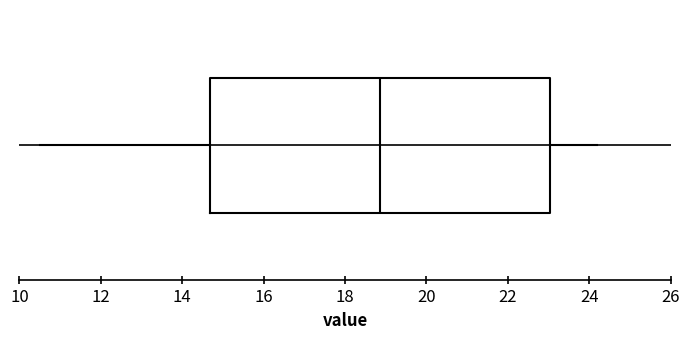

Where does the left whisker of the box end on the x-axis? The values are not printed on the chart, so give them approximately, as read against the axis.

10.6